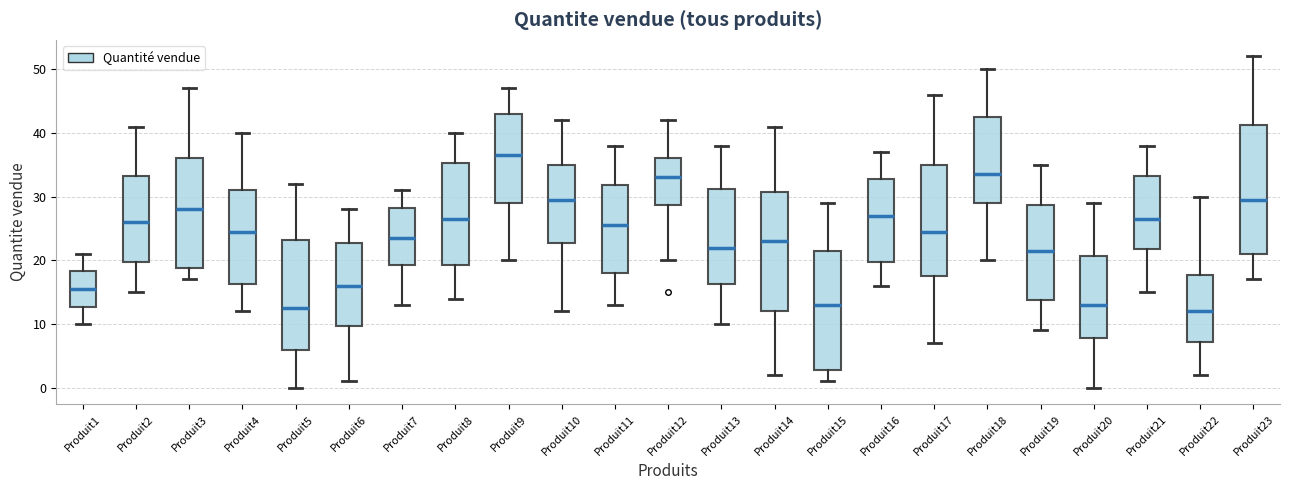

Reading left to right, read every box against the y-axis: the position of its median line, the range the box covers, and the ends of its whiskers. The values are not printed on the chart, so give them approximately, as read against the axis.

Produit1: median 16, box 13 to 18, whiskers 10 to 21
Produit2: median 26, box 20 to 33, whiskers 15 to 41
Produit3: median 28, box 19 to 36, whiskers 17 to 47
Produit4: median 25, box 16 to 31, whiskers 12 to 40
Produit5: median 13, box 6 to 23, whiskers 0 to 32
Produit6: median 16, box 10 to 23, whiskers 1 to 28
Produit7: median 24, box 19 to 28, whiskers 13 to 31
Produit8: median 27, box 19 to 35, whiskers 14 to 40
Produit9: median 37, box 29 to 43, whiskers 20 to 47
Produit10: median 30, box 23 to 35, whiskers 12 to 42
Produit11: median 26, box 18 to 32, whiskers 13 to 38
Produit12: median 33, box 29 to 36, whiskers 20 to 42
Produit13: median 22, box 16 to 31, whiskers 10 to 38
Produit14: median 23, box 12 to 31, whiskers 2 to 41
Produit15: median 13, box 3 to 22, whiskers 1 to 29
Produit16: median 27, box 20 to 33, whiskers 16 to 37
Produit17: median 25, box 18 to 35, whiskers 7 to 46
Produit18: median 34, box 29 to 43, whiskers 20 to 50
Produit19: median 22, box 14 to 29, whiskers 9 to 35
Produit20: median 13, box 8 to 21, whiskers 0 to 29
Produit21: median 27, box 22 to 33, whiskers 15 to 38
Produit22: median 12, box 7 to 18, whiskers 2 to 30
Produit23: median 30, box 21 to 41, whiskers 17 to 52